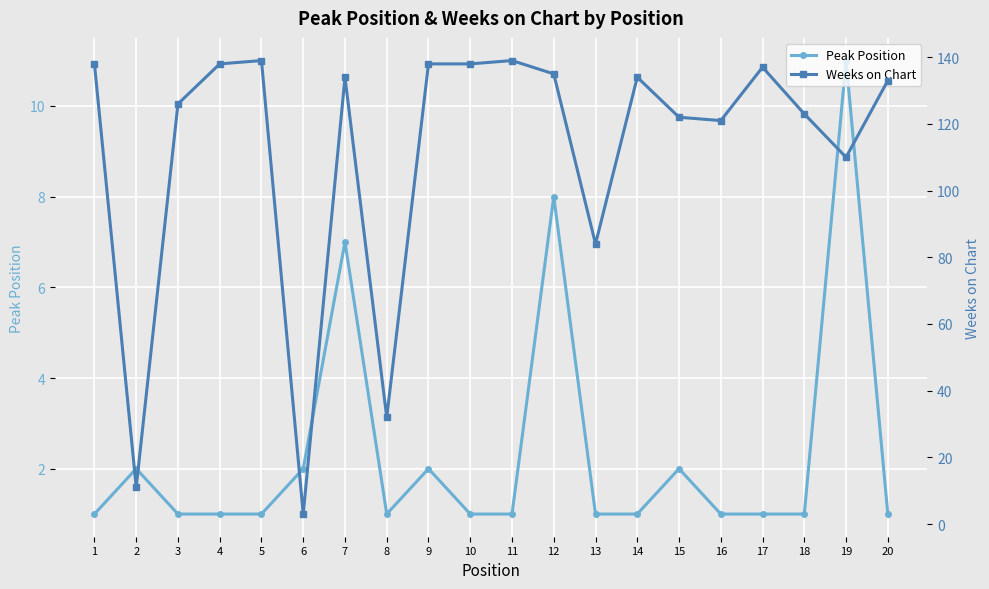

How many lines are shown in the chart?

2